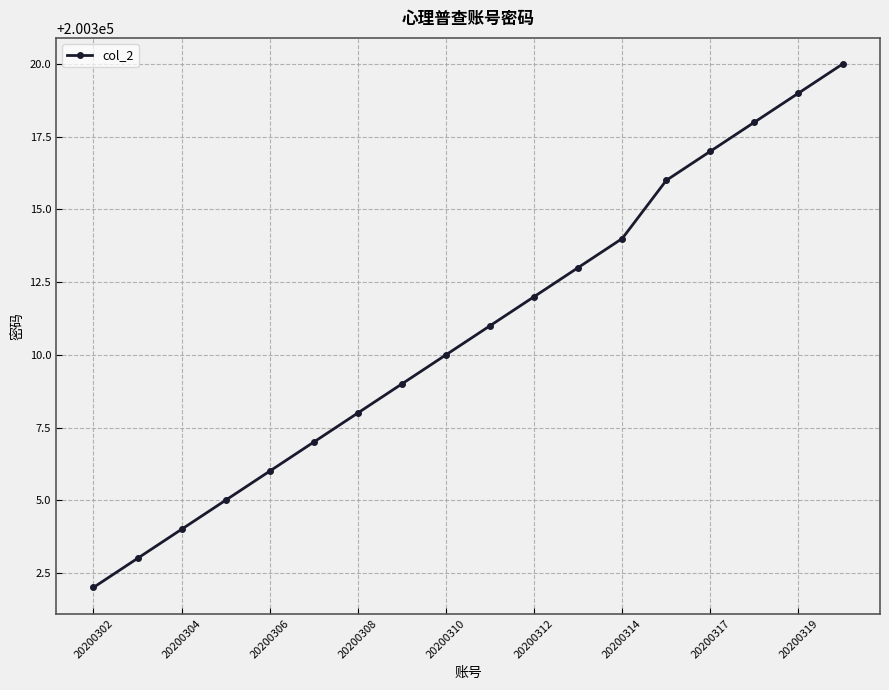

What is the value of the 6th point from the left?

200307